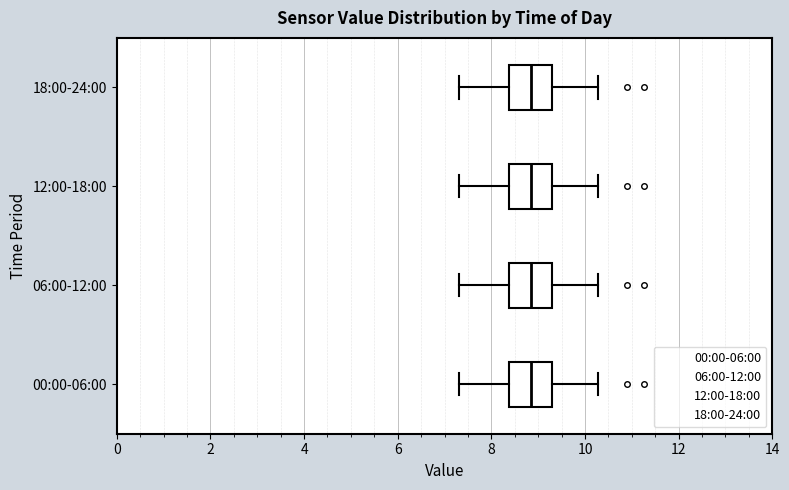

Reading bottom to top, read every box against the x-axis: the position of its median line, the range the box covers, and the ends of its whiskers. The values are not printed on the chart, so give them approximately, as read against the axis.

00:00-06:00: median 8.8, box 8.4 to 9.2, whiskers 7.4 to 10.2
06:00-12:00: median 8.8, box 8.4 to 9.2, whiskers 7.4 to 10.2
12:00-18:00: median 8.8, box 8.4 to 9.2, whiskers 7.4 to 10.2
18:00-24:00: median 8.8, box 8.4 to 9.2, whiskers 7.4 to 10.2